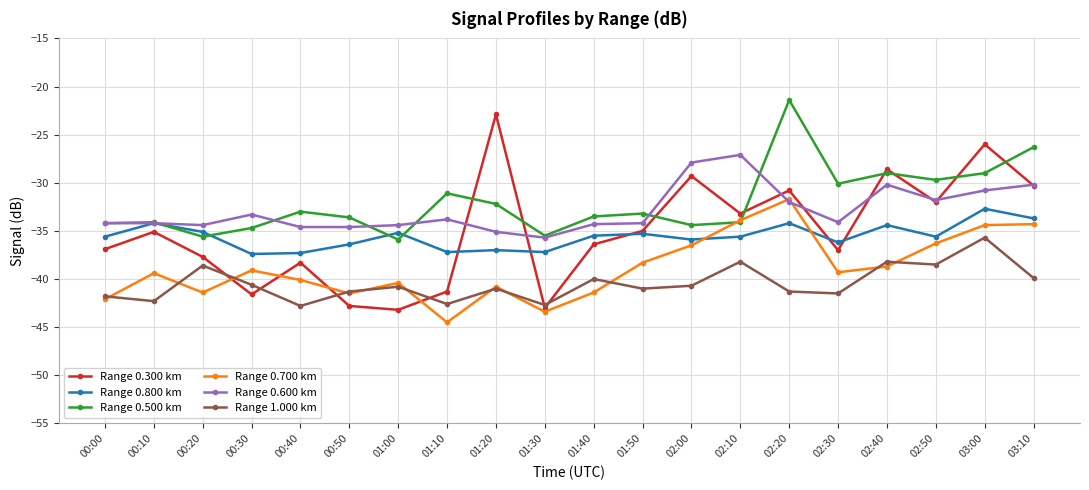

Where is Range 0.700 km nearest to the value -38?

01:50